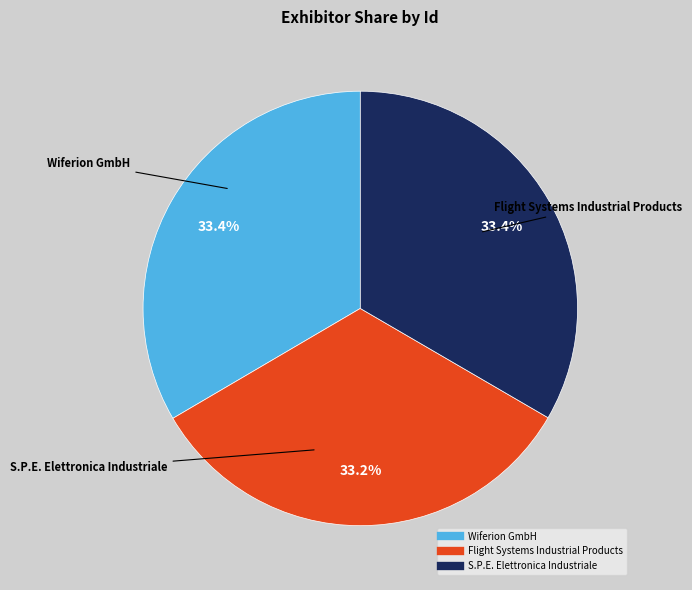

Is Flight Systems Industrial Products the majority of the pie?

No